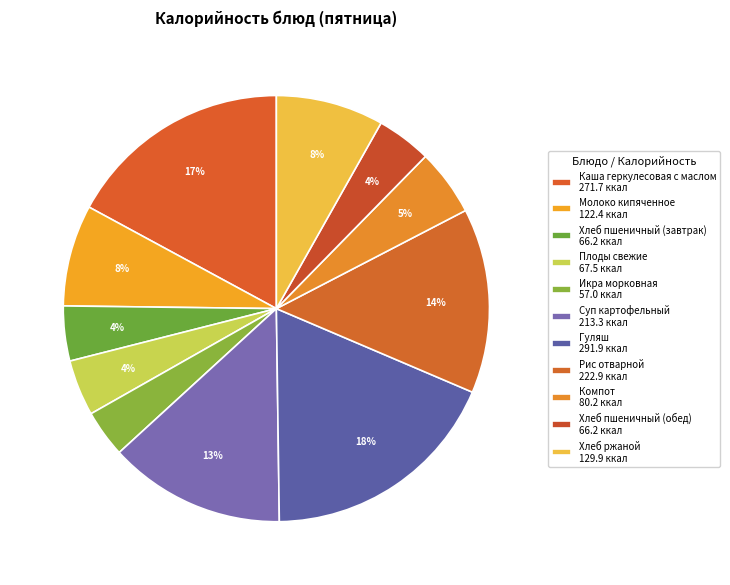

What is the smallest slice in the pie chart?

Икра морковная